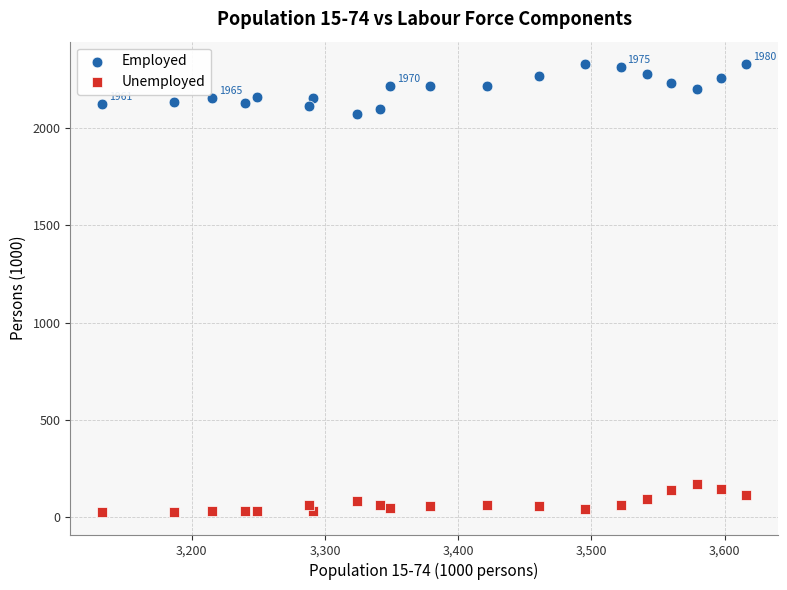

Across all data points, what is the range of Y values (max minus min)?

2302